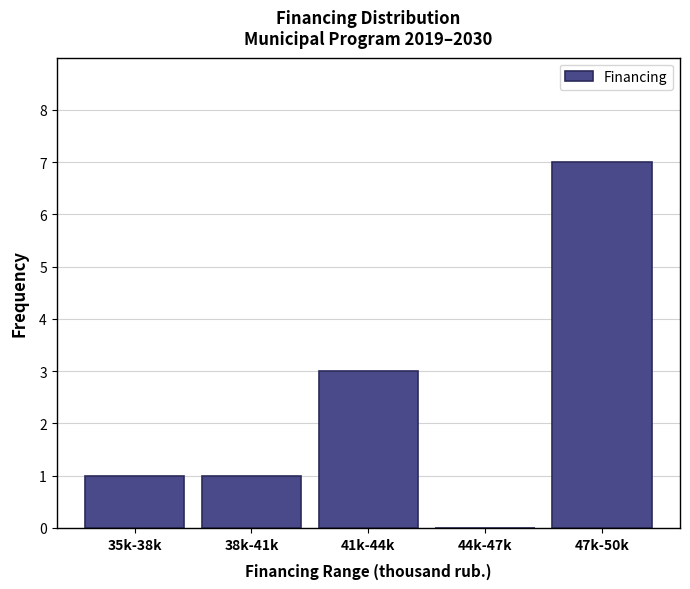

Reading left to right, list all the values displayed in this chart.

35k-38k=1	38k-41k=1	41k-44k=3	44k-47k=0	47k-50k=7